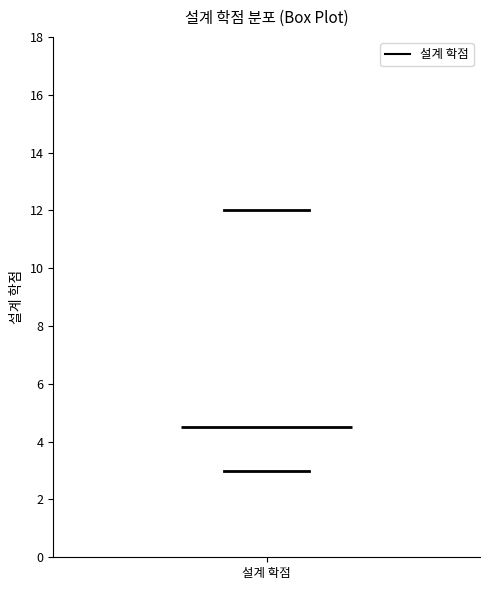

Where is the lower edge of the box for 설계 학점 on the y-axis? The values are not printed on the chart, so give them approximately, as read against the axis.

3.0